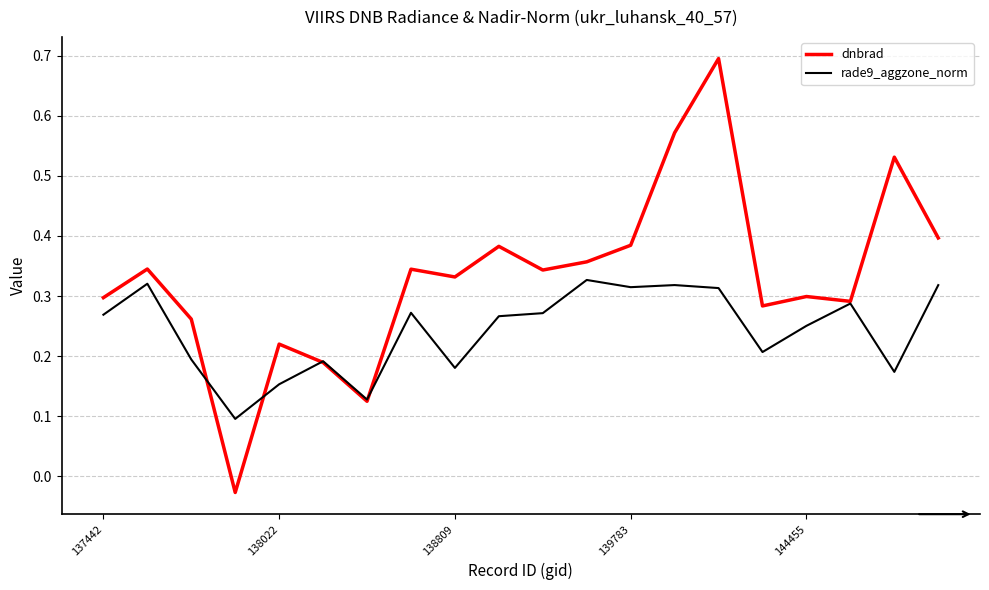

List the series in order of their overall mean, highest first.

dnbrad, rade9_aggzone_norm